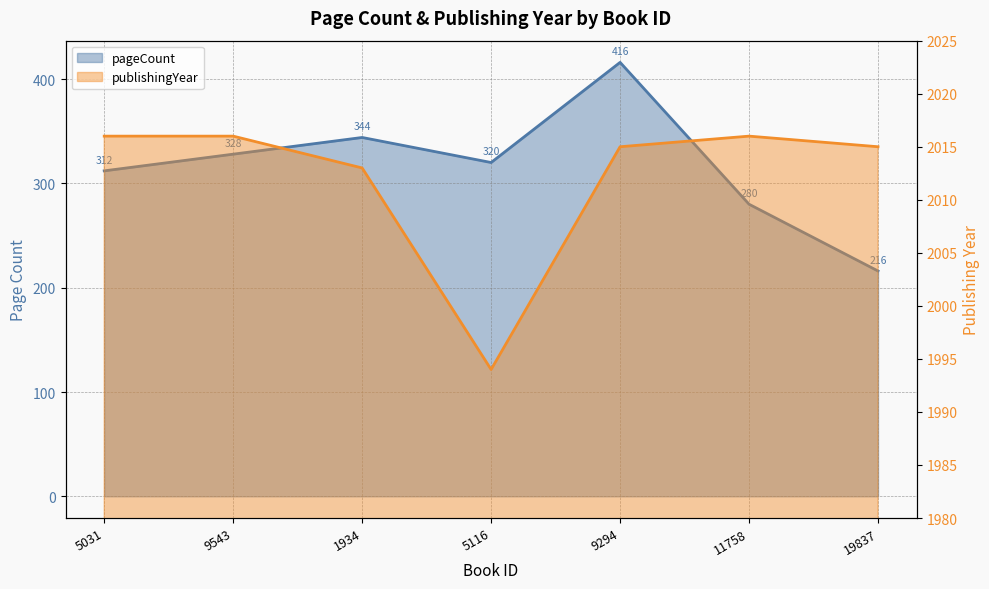

Is the value of publishingYear at 19837 greater than the value of pageCount at 9294?

Yes